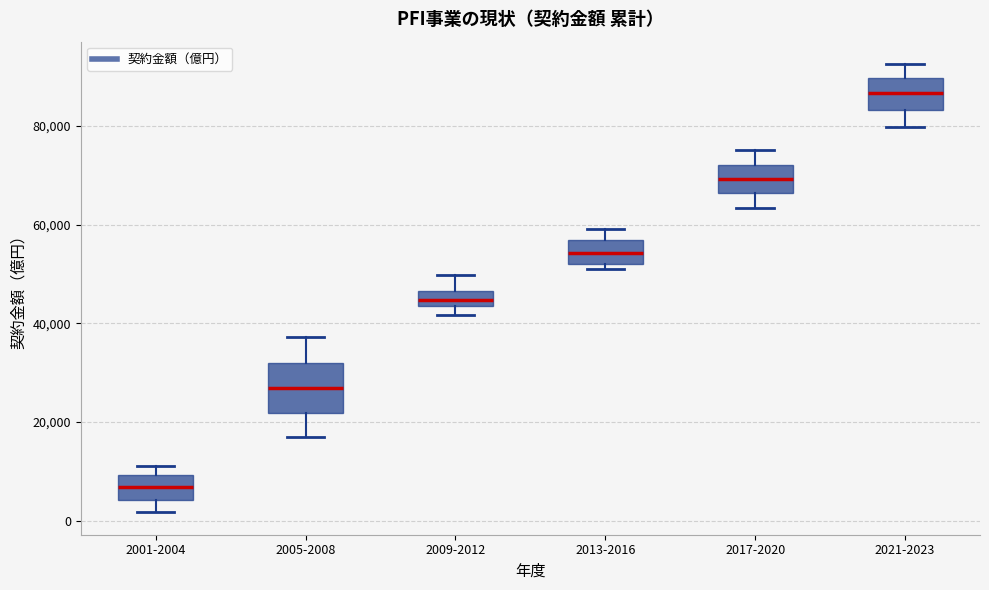

Where is the lower edge of the box for 2005-2008 on the y-axis? The values are not printed on the chart, so give them approximately, as read against the axis.

22000